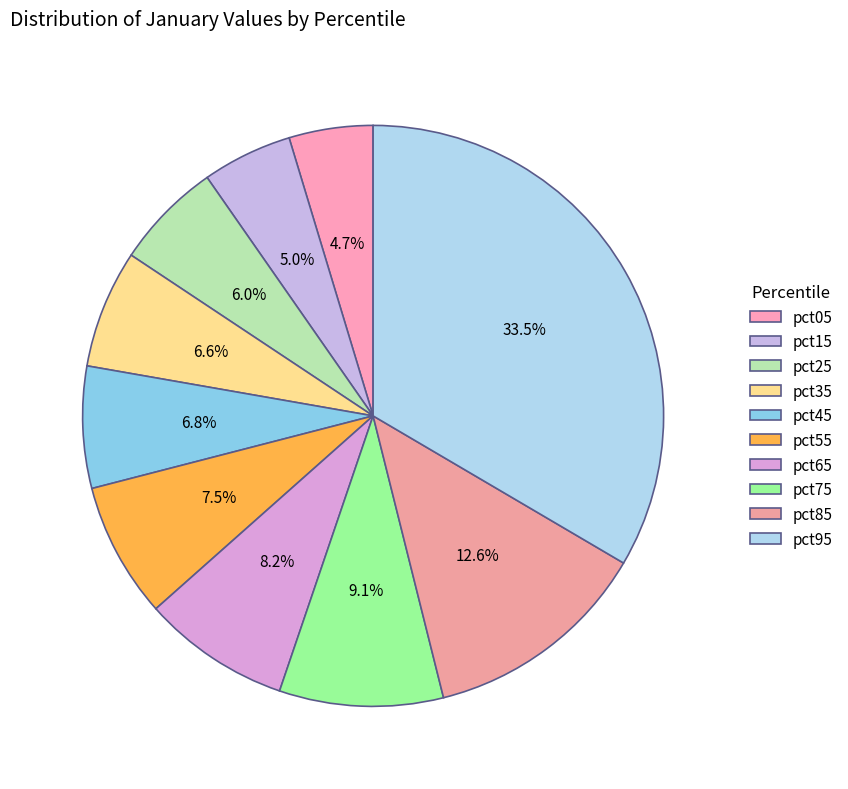

How many segments does this pie chart have?

10